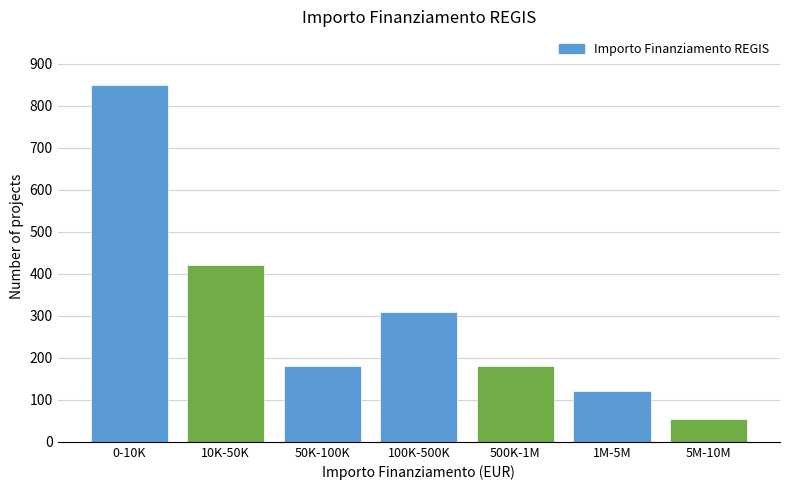

Reading right to left, what are all the values shown in this chart?

5M-10M=55	1M-5M=120	500K-1M=180	100K-500K=310	50K-100K=180	10K-50K=420	0-10K=850